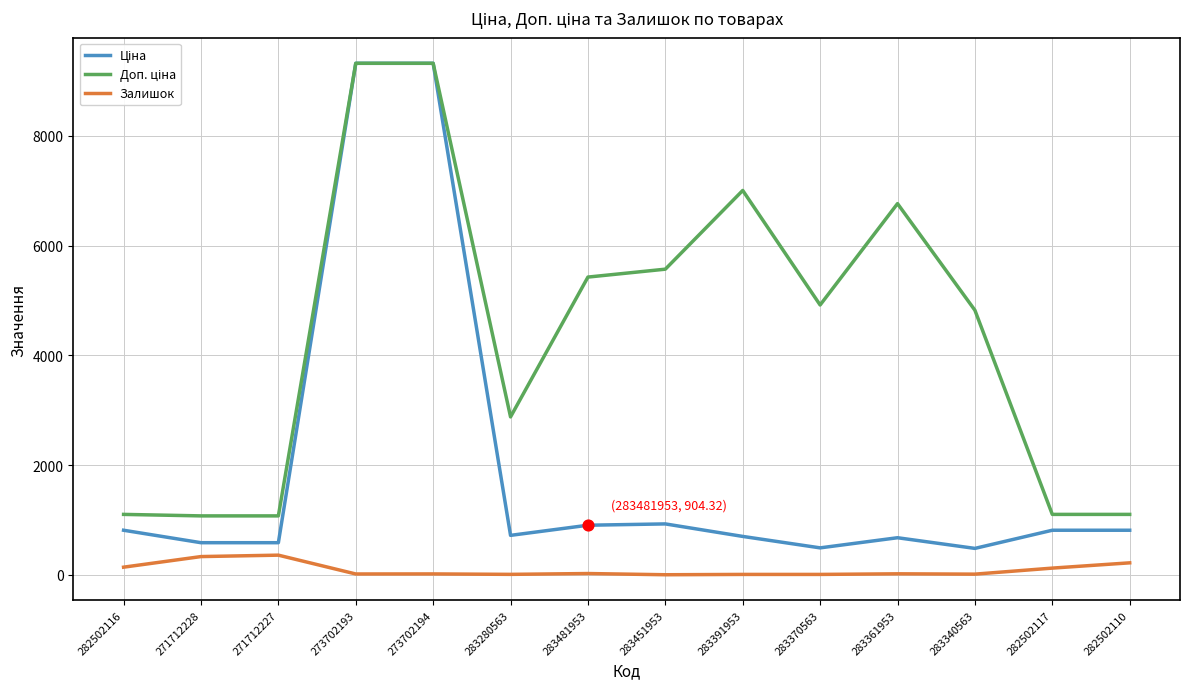

Is it true that Залишок equals 19.0 at 283361953?

True